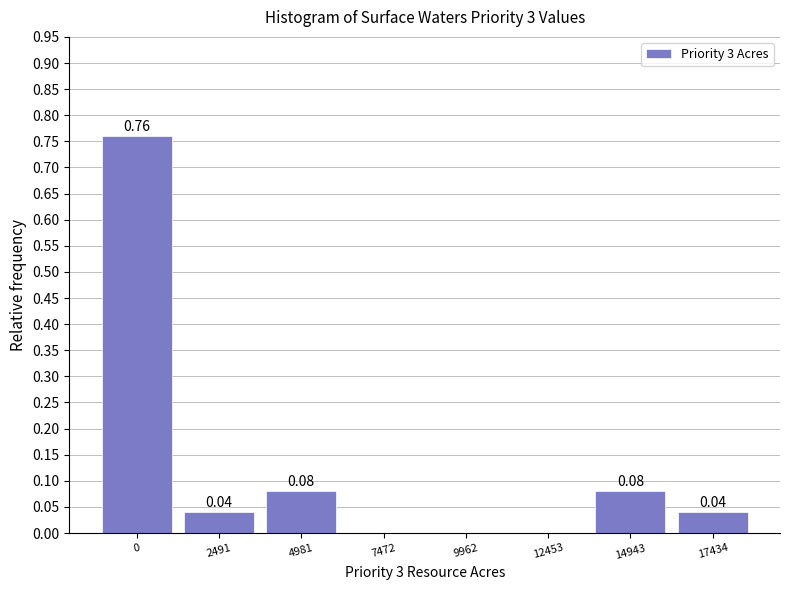

What is the change in value from 12453 to 14943?

+0.1